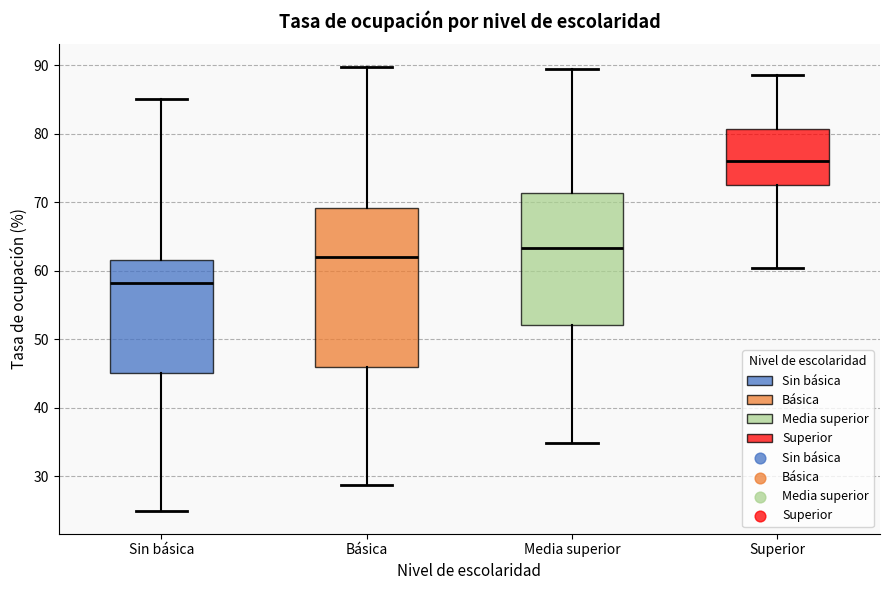

Which box's median line is the highest?

Superior